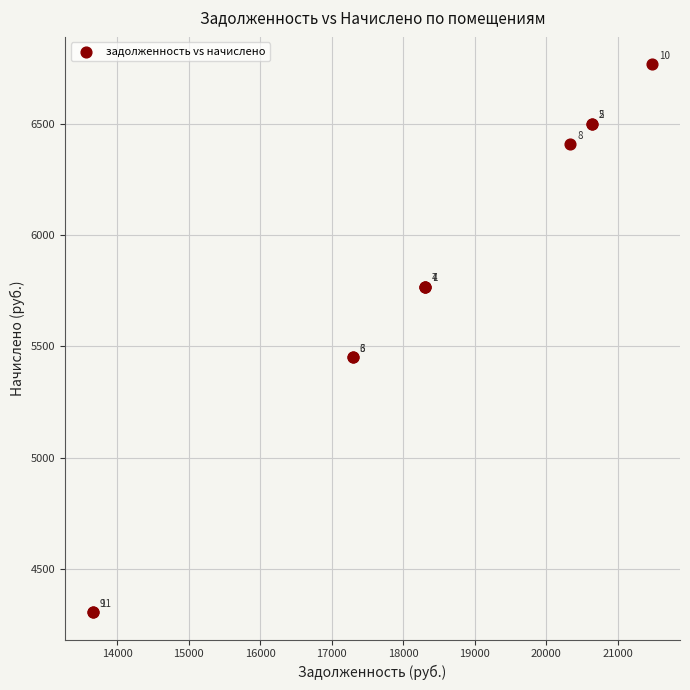

What Y value in the scatter plot is closest to 5536?

5450.4